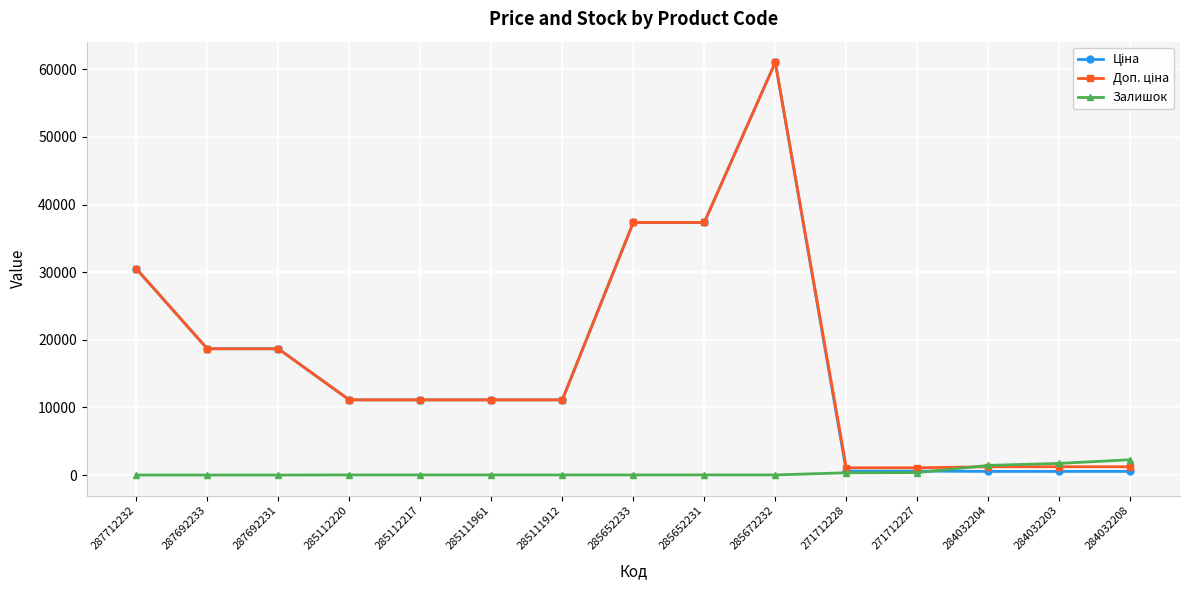

True or false: Залишок has a value of 0.0 at 287712232.

True